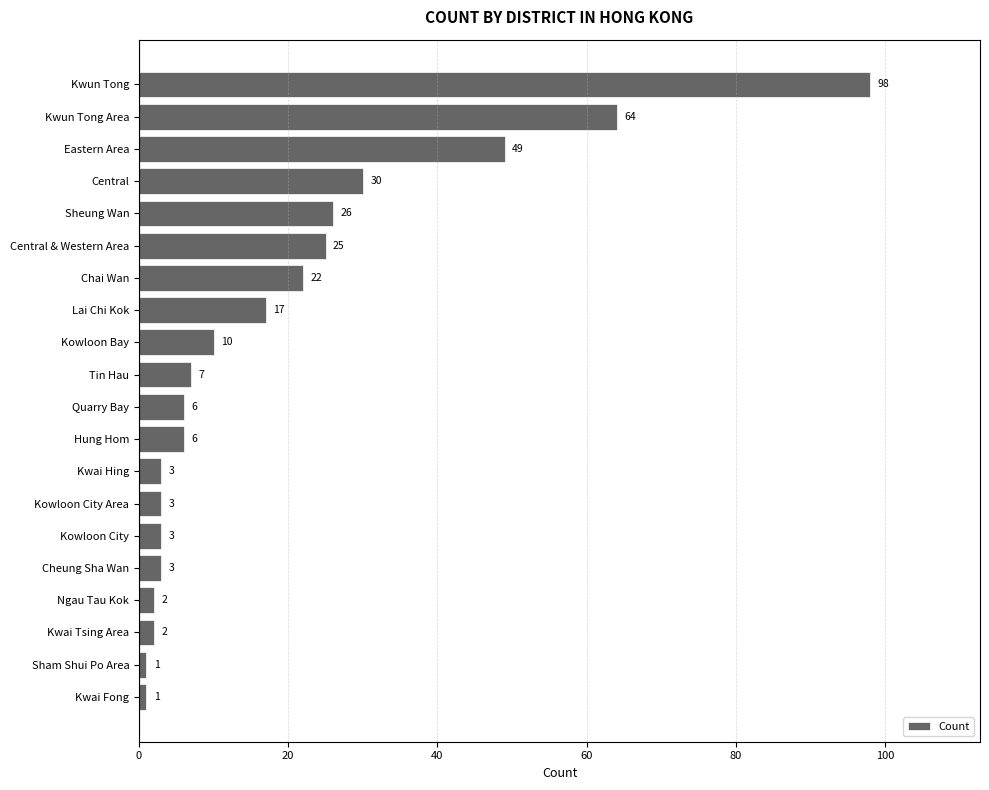

Reading top to bottom, what are all the values shown in this chart?

Kwun Tong=98	Kwun Tong Area=64	Eastern Area=49	Central=30	Sheung Wan=26	Central & Western Area=25	Chai Wan=22	Lai Chi Kok=17	Kowloon Bay=10	Tin Hau=7	Quarry Bay=6	Hung Hom=6	Kwai Hing=3	Kowloon City Area=3	Kowloon City=3	Cheung Sha Wan=3	Ngau Tau Kok=2	Kwai Tsing Area=2	Sham Shui Po Area=1	Kwai Fong=1